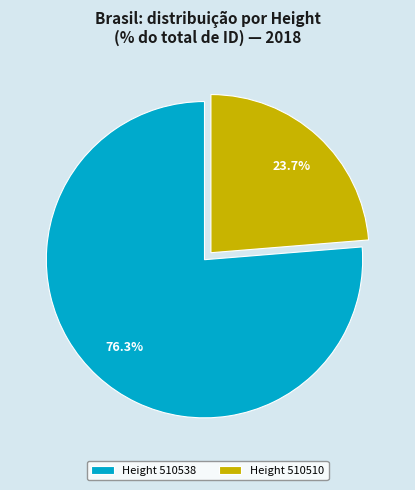

What is the largest slice in the pie chart?

Height 510538